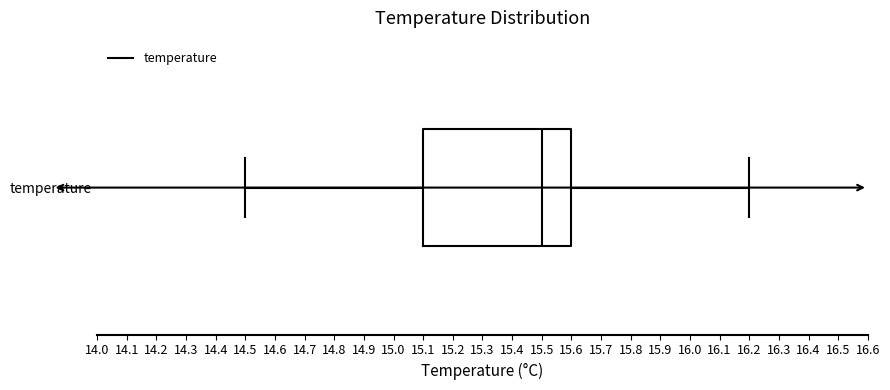

Read this box plot against the x-axis: the position of the median line, the range covered by the box, and the ends of both whiskers. The values are not printed on the chart, so give them approximately, as read against the axis.

median 15.5, box 15.1 to 15.6, whiskers 14.5 to 16.2